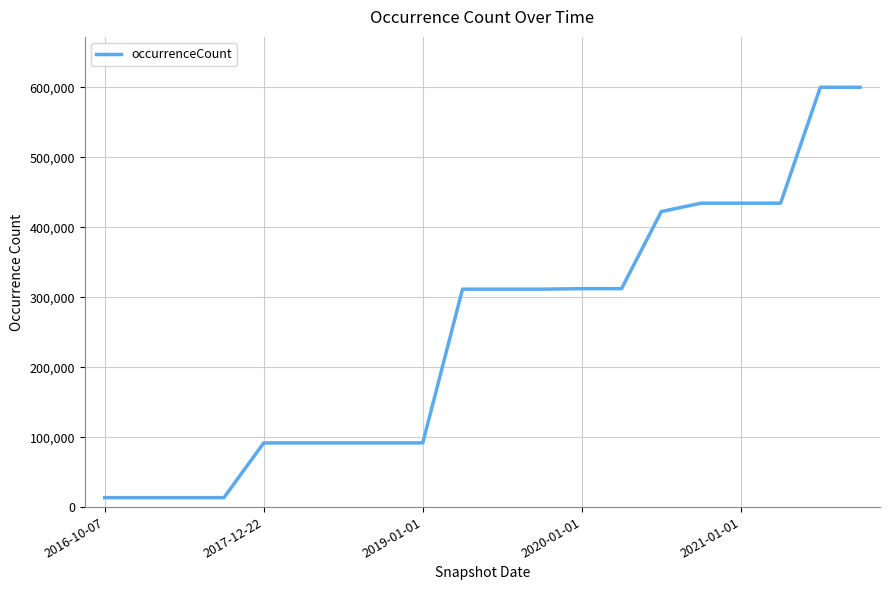

What is the difference between the maximum and minimum values?

586825